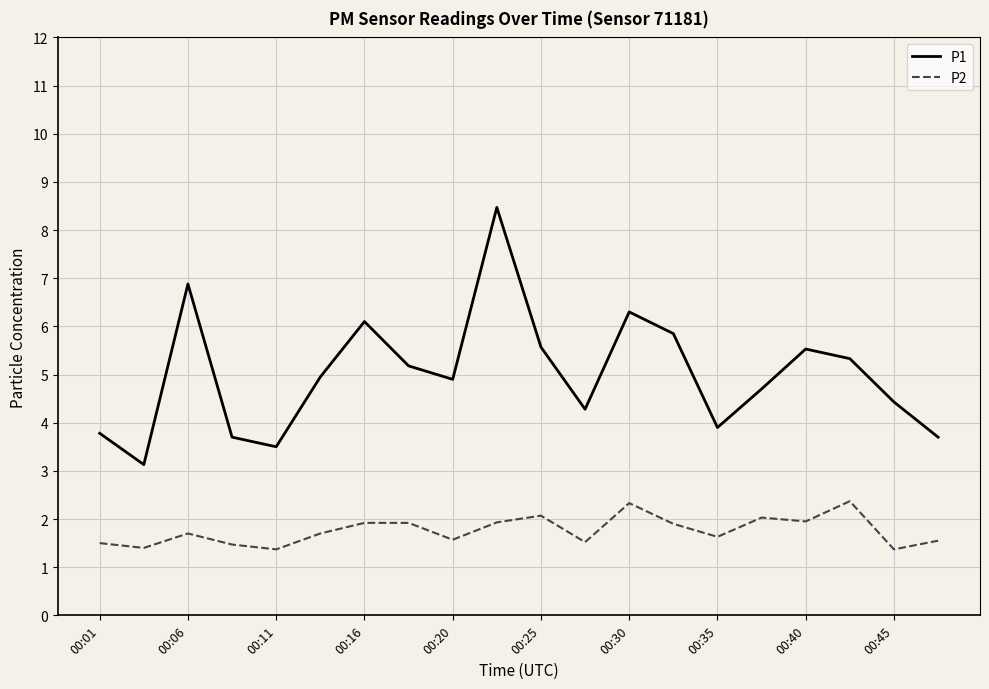

In P1, how many points are lower than both neighbors (excluding endpoints)?

5